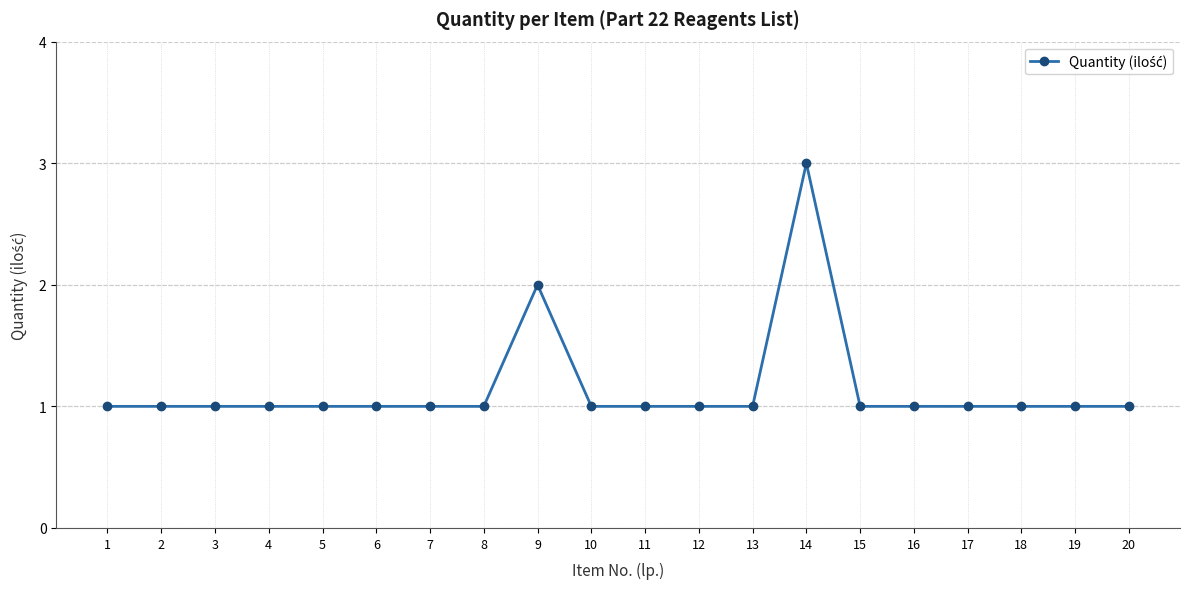

How many lines are shown in the chart?

1